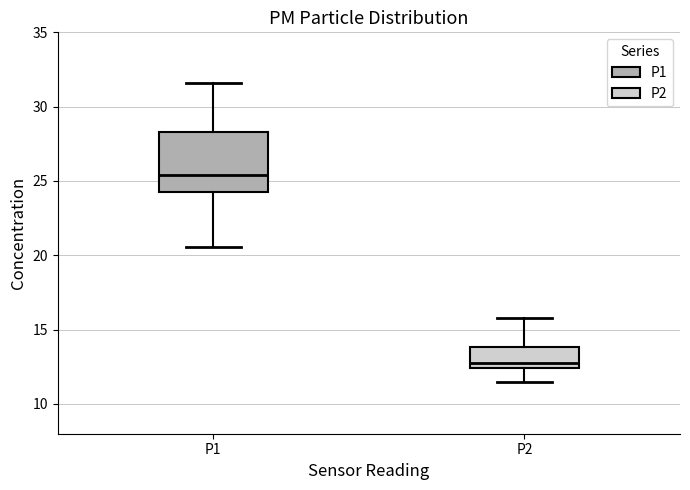

Which box is the tallest, from its lower edge to its upper edge?

P1